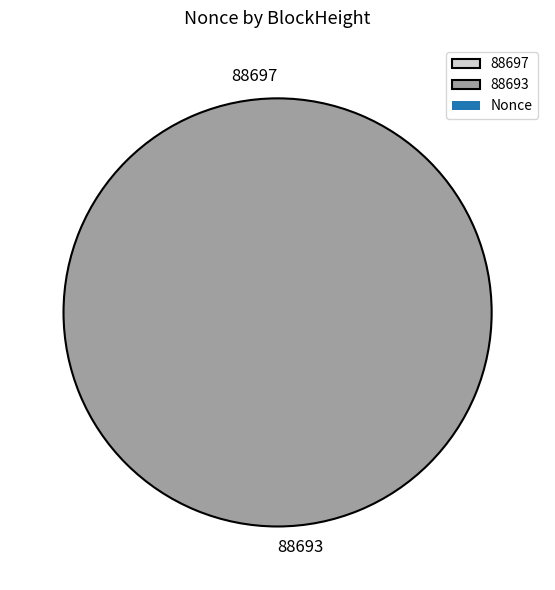

Which slice represents more than half of the pie?

88693